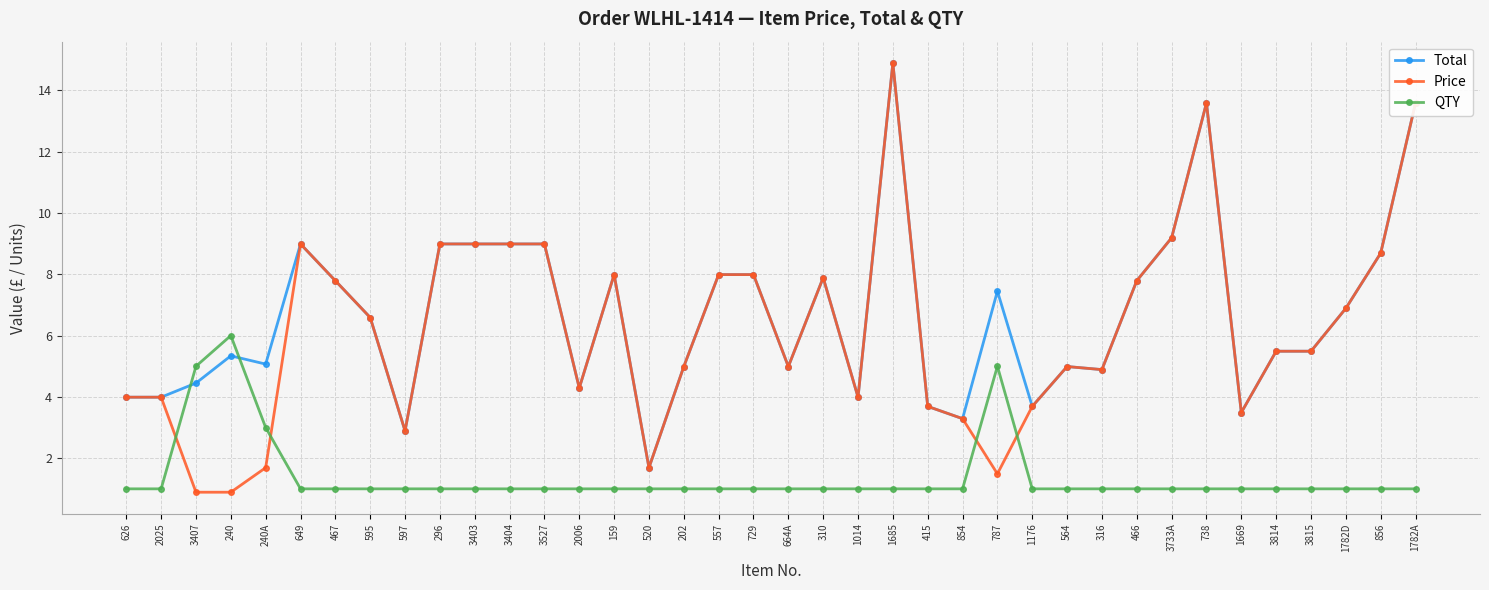

The value of Price at 595 is 6.6. True or false?

True